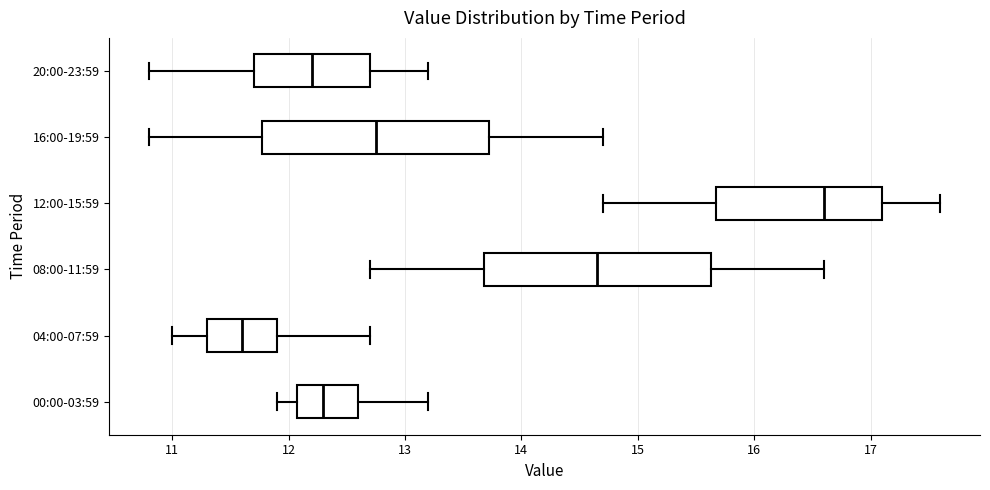

Reading bottom to top, transcribe this box plot: for each box, give where its median line is, the range the box spans, and where its two whiskers end, as read against the x-axis. The values are not printed on the chart, so give them approximately, as read against the axis.

00:00-03:59: median 12.3, box 12.1 to 12.6, whiskers 11.9 to 13.2
04:00-07:59: median 11.6, box 11.3 to 11.9, whiskers 11.0 to 12.7
08:00-11:59: median 14.7, box 13.7 to 15.6, whiskers 12.7 to 16.6
12:00-15:59: median 16.6, box 15.7 to 17.1, whiskers 14.7 to 17.6
16:00-19:59: median 12.8, box 11.8 to 13.7, whiskers 10.8 to 14.7
20:00-23:59: median 12.2, box 11.7 to 12.7, whiskers 10.8 to 13.2